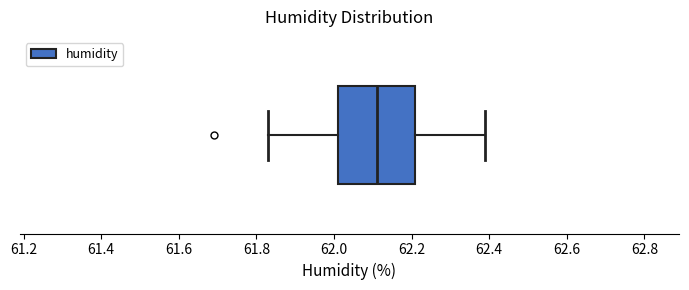

Transcribe this box plot: give where the median line is, the range the box spans, and where the two whiskers end, as read against the x-axis. The values are not printed on the chart, so give them approximately, as read against the axis.

median 62.12, box 62.02 to 62.22, whiskers 61.84 to 62.40